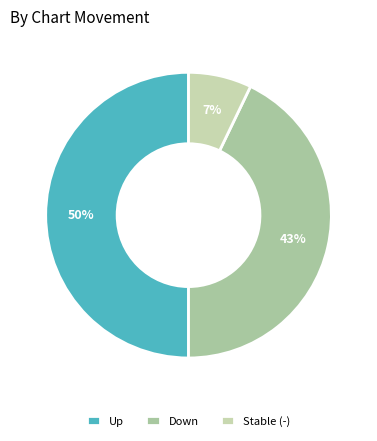

Rank the categories by value from lowest to highest.

Stable (-), Down, Up